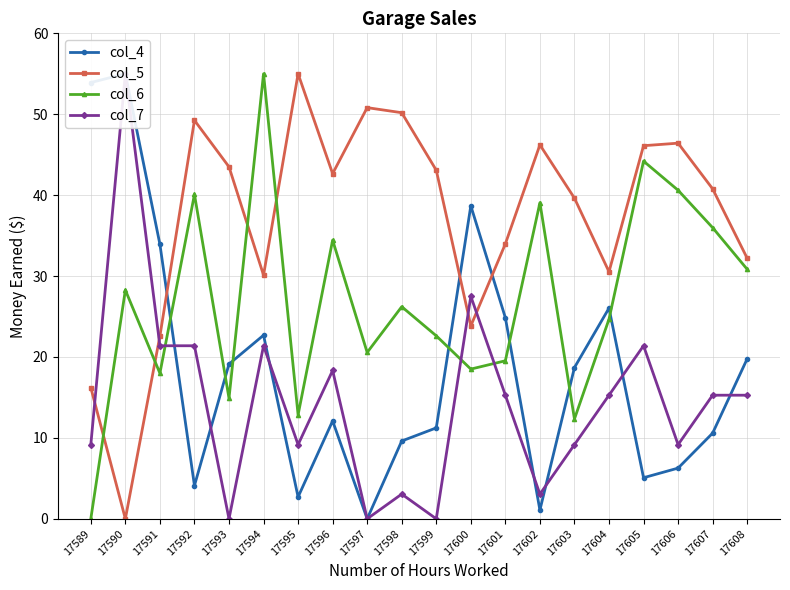

At which category does col_5 reach its first local peak?

17592